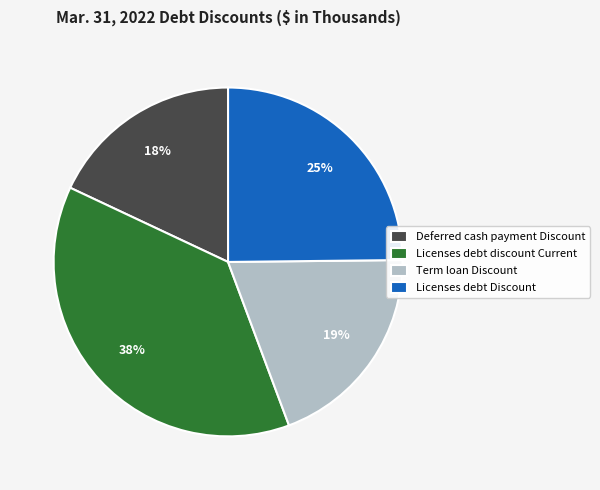

To the nearest percent, what is the combined percentage of Deferred cash payment Discount and Licenses debt Discount?

43%